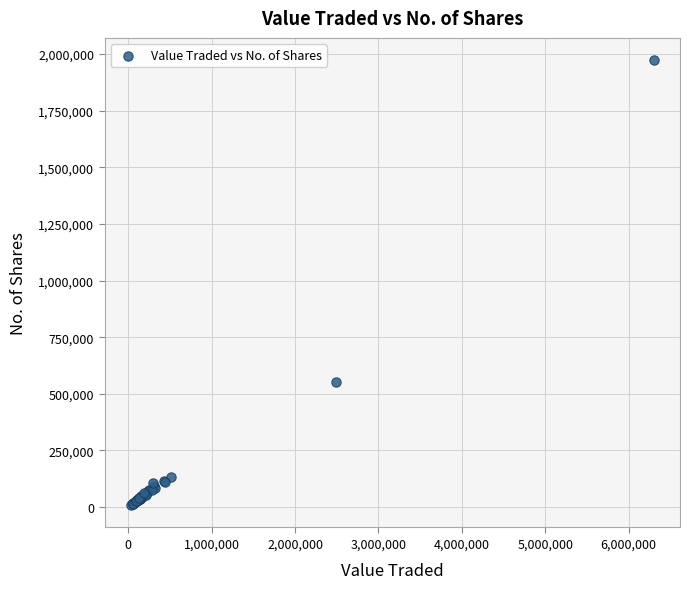

What Y value in the scatter plot is closest to 990615?

551971